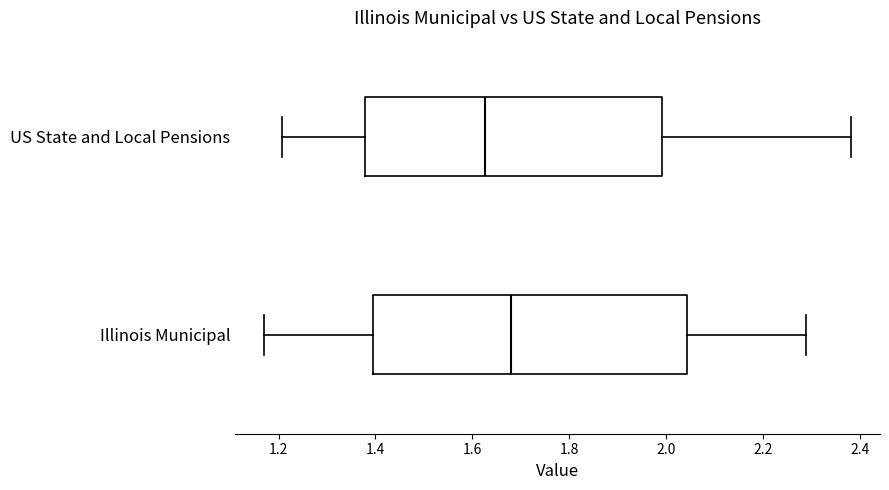

Which box's median line is the furthest to the left?

US State and Local Pensions